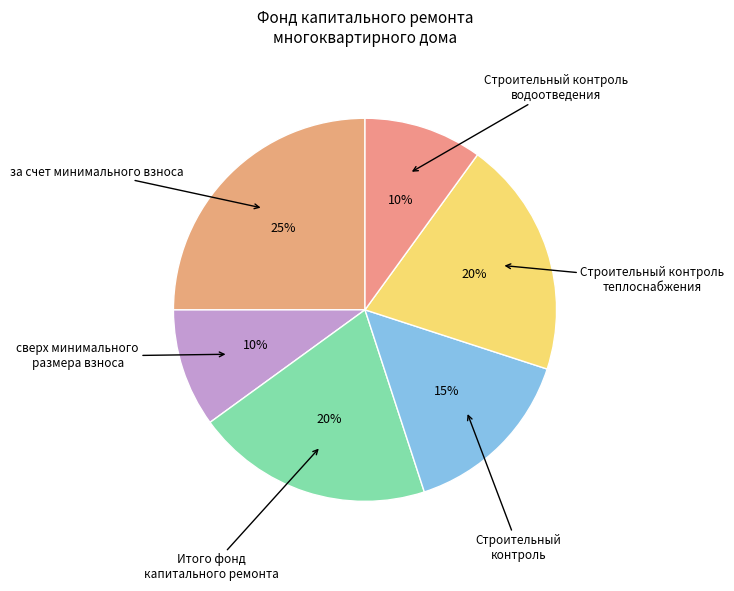

Is there a majority slice in this chart?

No